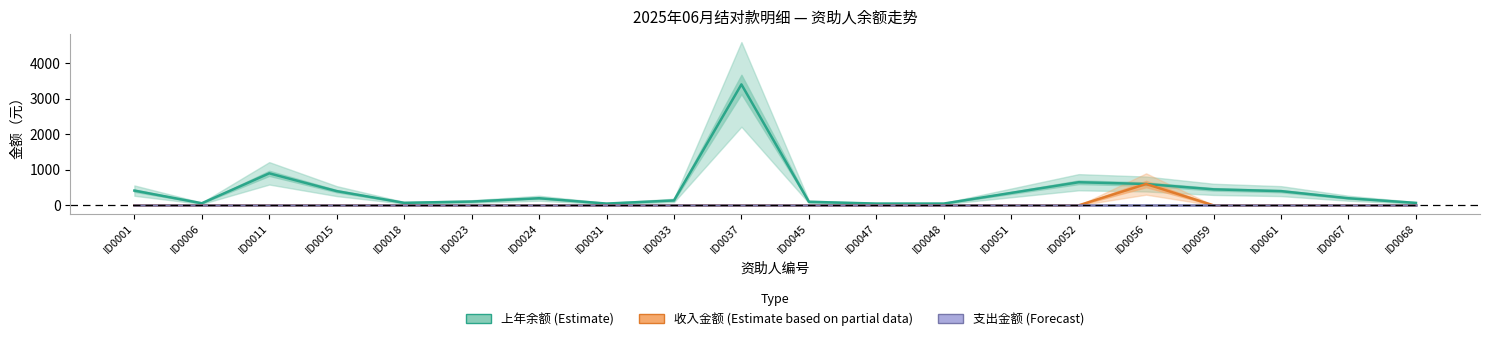

What is the greatest value displayed?

3400.0